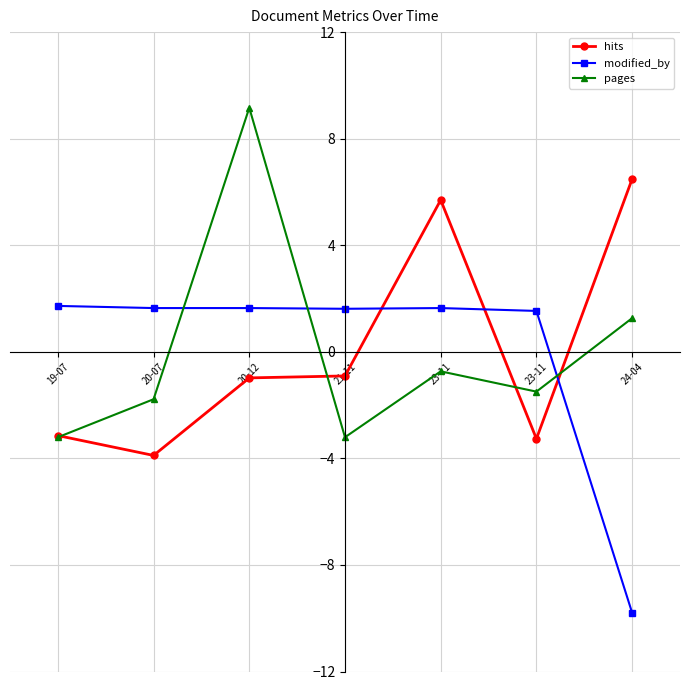

List the series in order of their overall mean, highest first.

modified_by, hits, pages